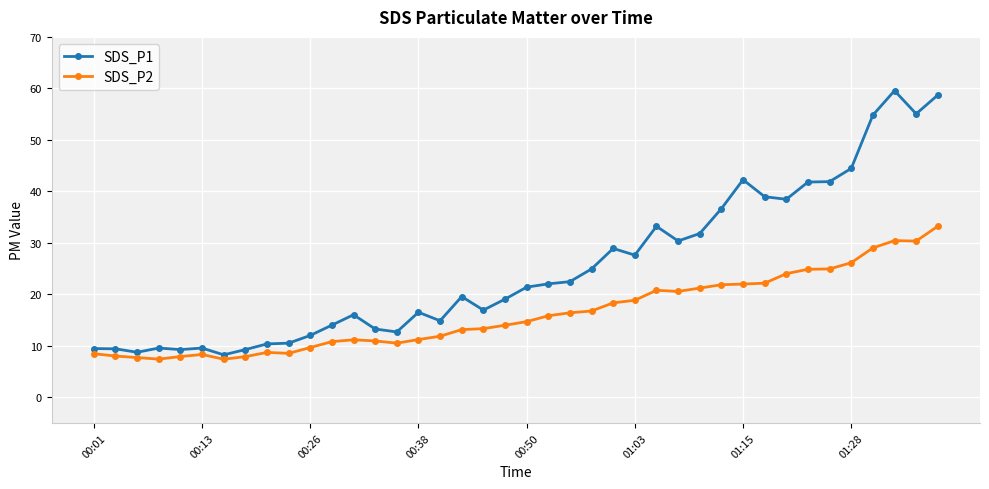

How many values in the SDS_P1 series exceed 21?

20